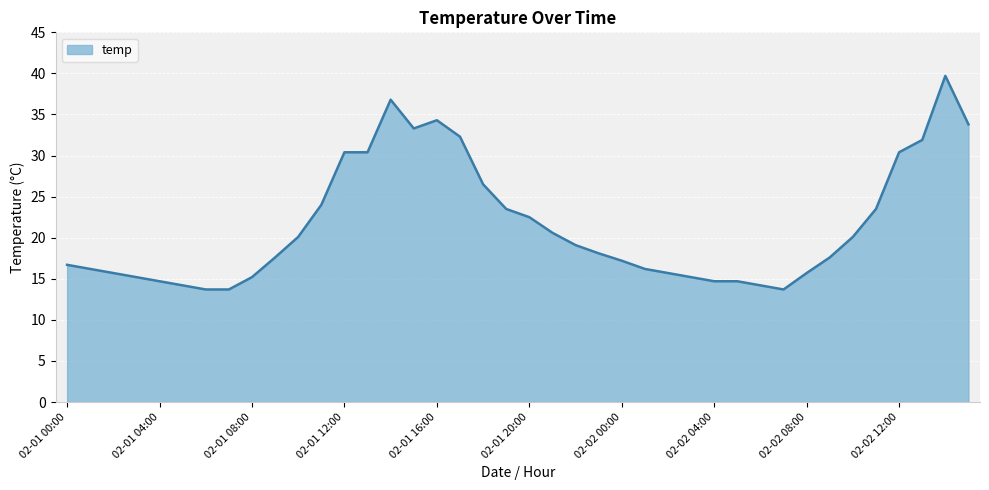

What is the difference between the maximum and minimum values?

26.0